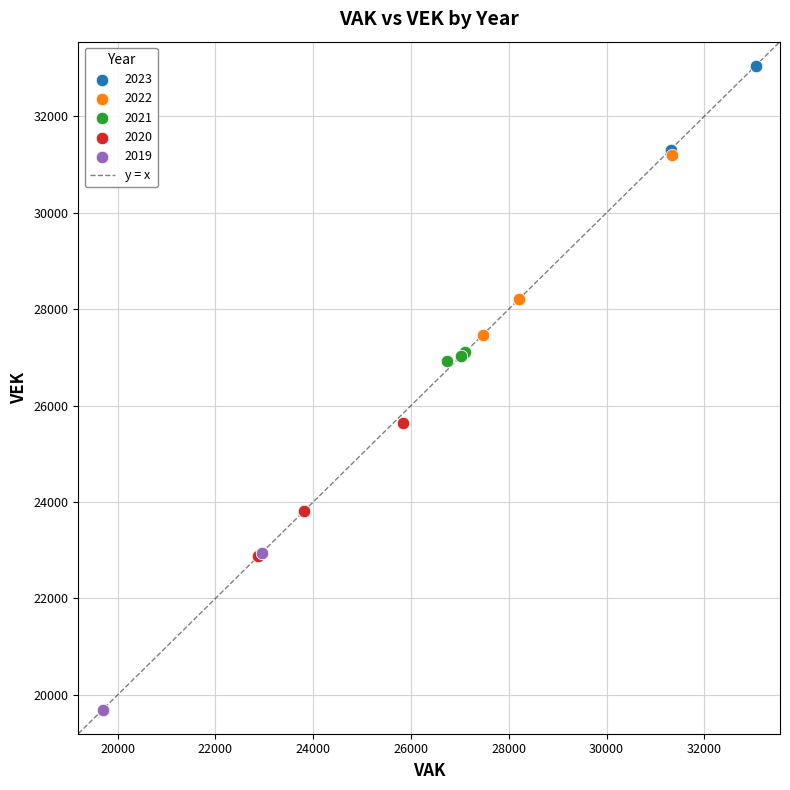

Which series contains the lowest Y value?

2019